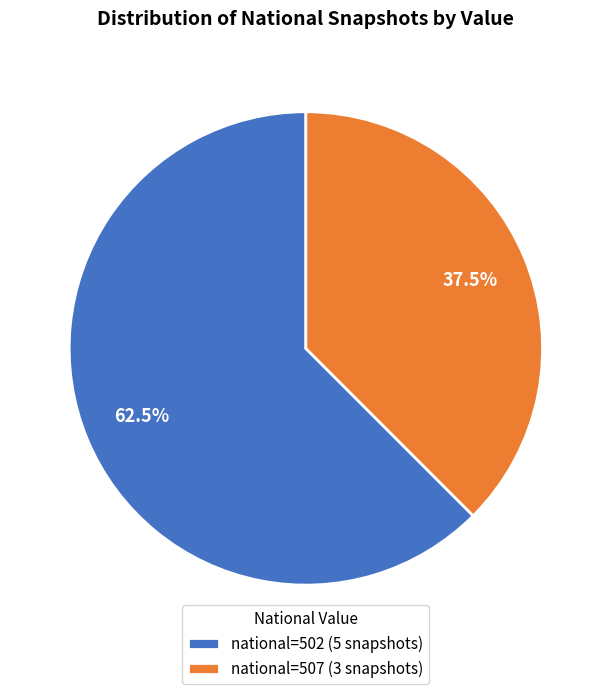

Approximately how many times larger is the value at national=502 (5 snapshots) compared to national=507 (3 snapshots)?

1.7